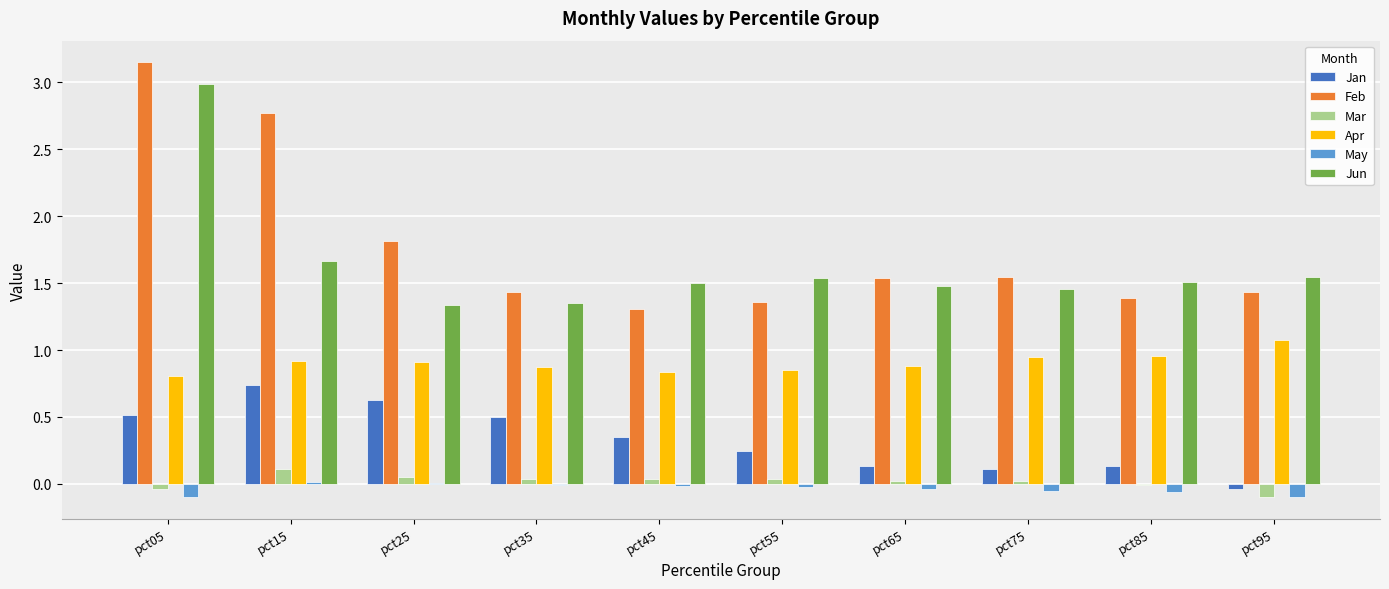

What is the sum of all Jun values?

16.4